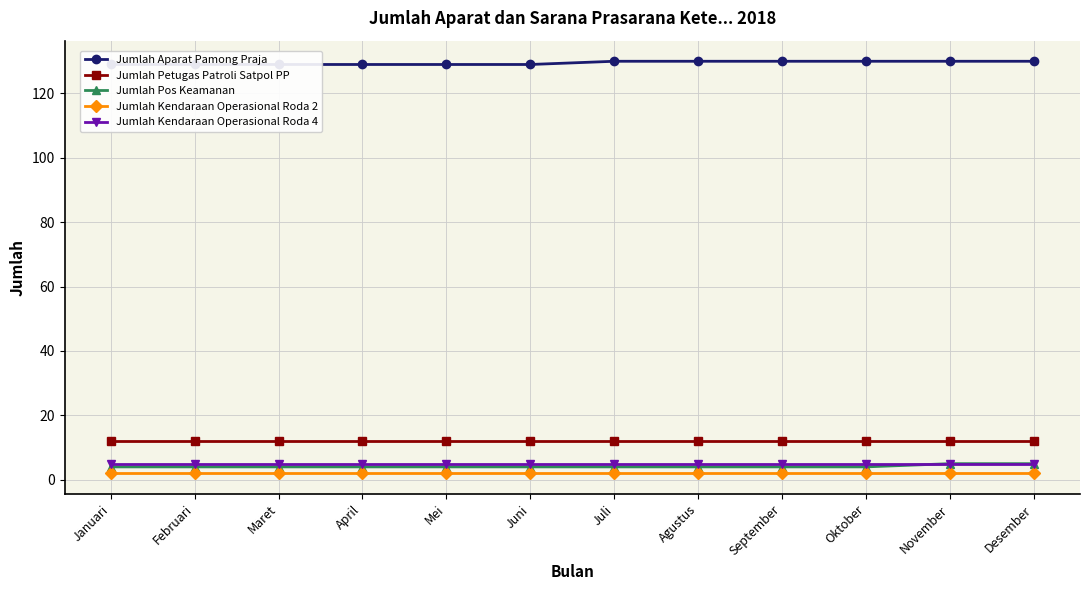

What is the spread (max minus min) of values at Maret?

127